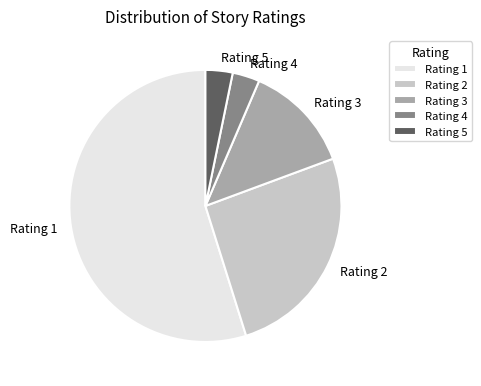

Between Rating 2 and Rating 1, which is larger?

Rating 1